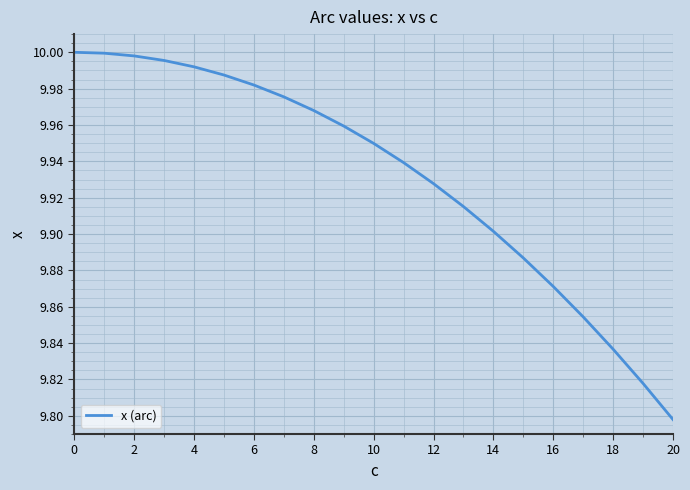

What is the minimum value shown in the chart?

9.8